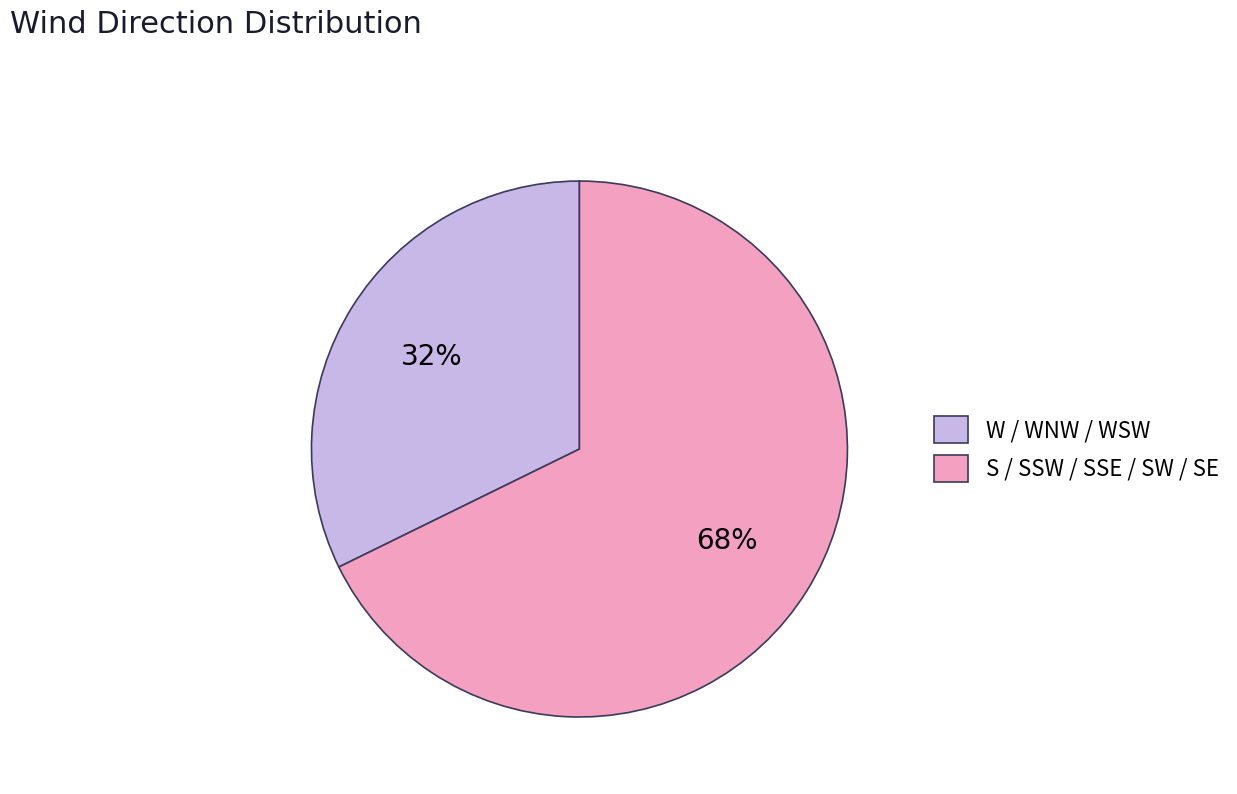

Do W / WNW / WSW and S / SSW / SSE / SW / SE together represent more than half of the pie?

Yes